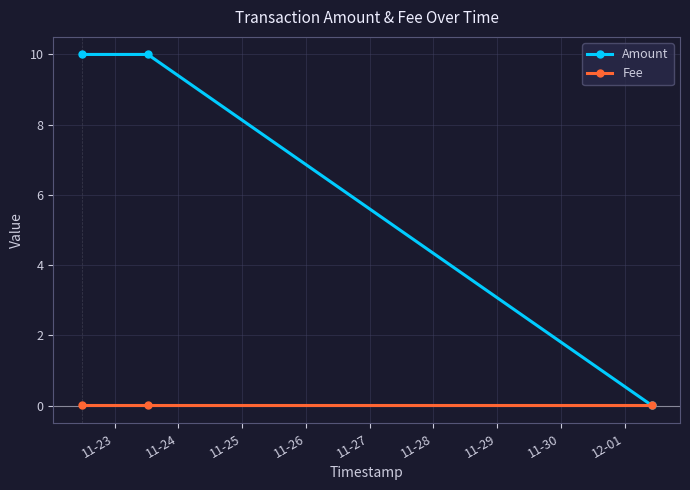

How many lines are shown in the chart?

2